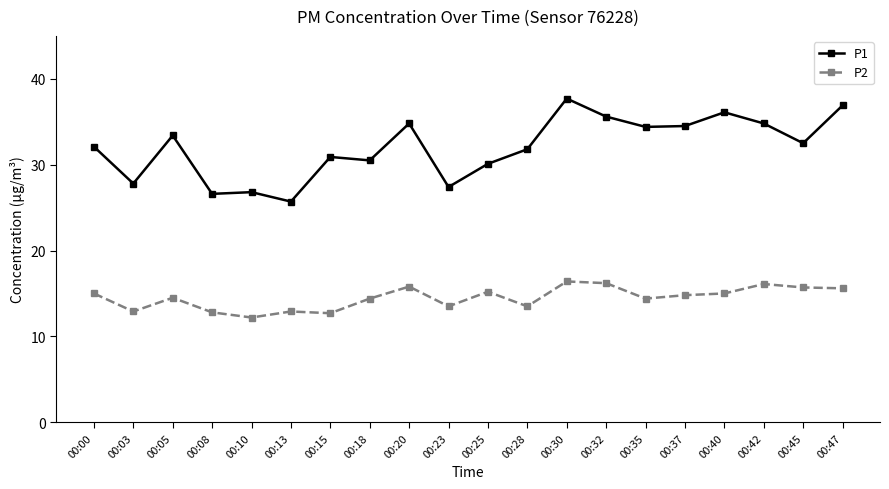

Between 00:10 and 00:18, which series saw the biggest shift?

P1